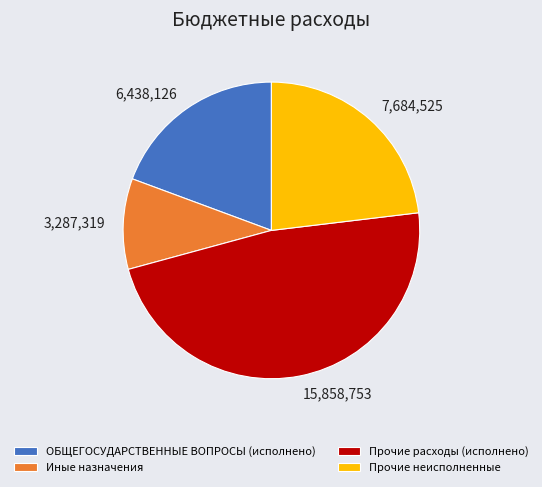

Which category has the smallest portion of the pie?

Иные назначения